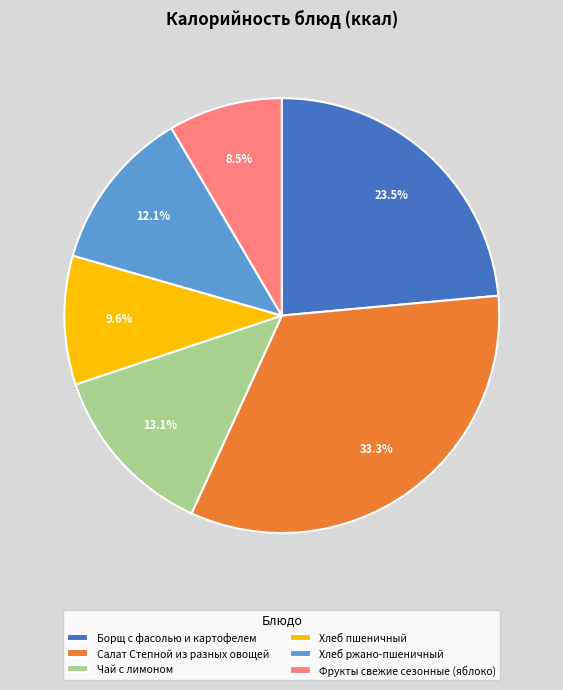

Which has a higher value, Фрукты свежие сезонные (яблоко) or Чай с лимоном?

Чай с лимоном